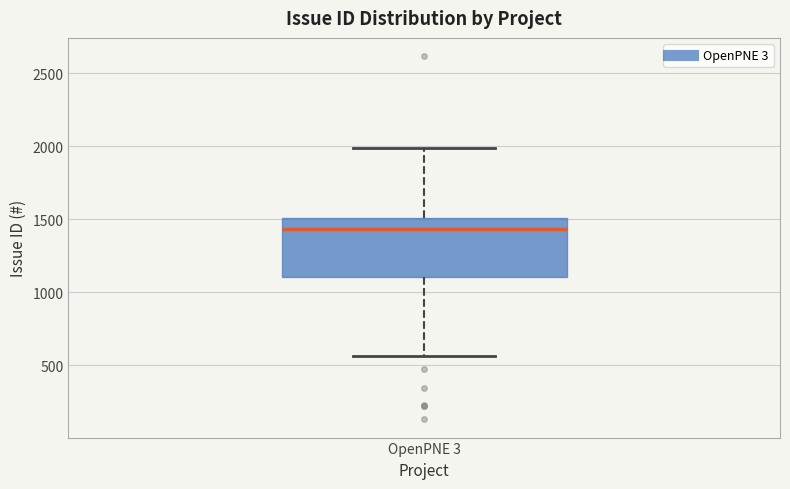

Transcribe this box plot: give where the median line is, the range the box spans, and where the two whiskers end, as read against the y-axis. The values are not printed on the chart, so give them approximately, as read against the axis.

median 1450, box 1100 to 1500, whiskers 550 to 2000